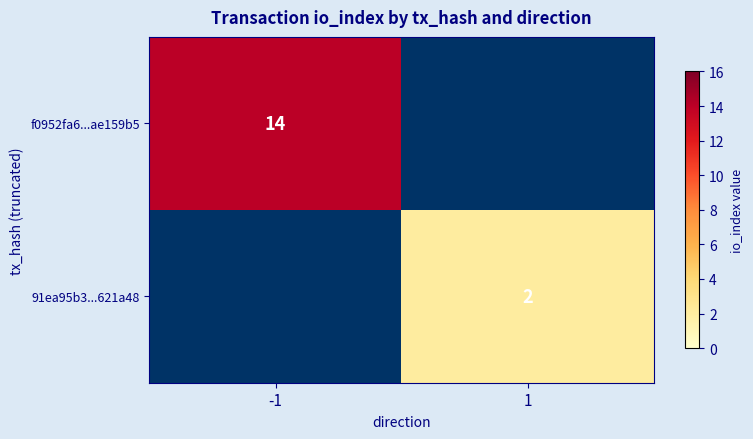

The value of f0952fa6...ae159b5 at -1 is 14. True or false?

True